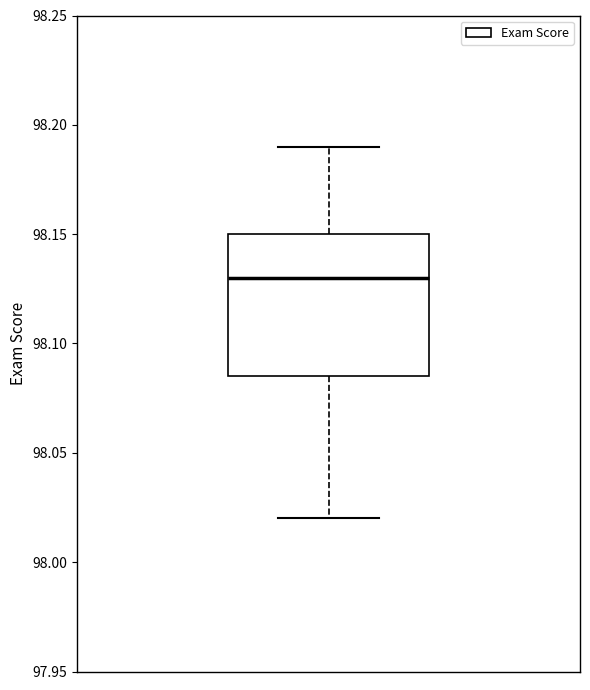

Read this box plot against the y-axis: the position of the median line, the range covered by the box, and the ends of both whiskers. The values are not printed on the chart, so give them approximately, as read against the axis.

median 98.130, box 98.085 to 98.150, whiskers 98.020 to 98.190